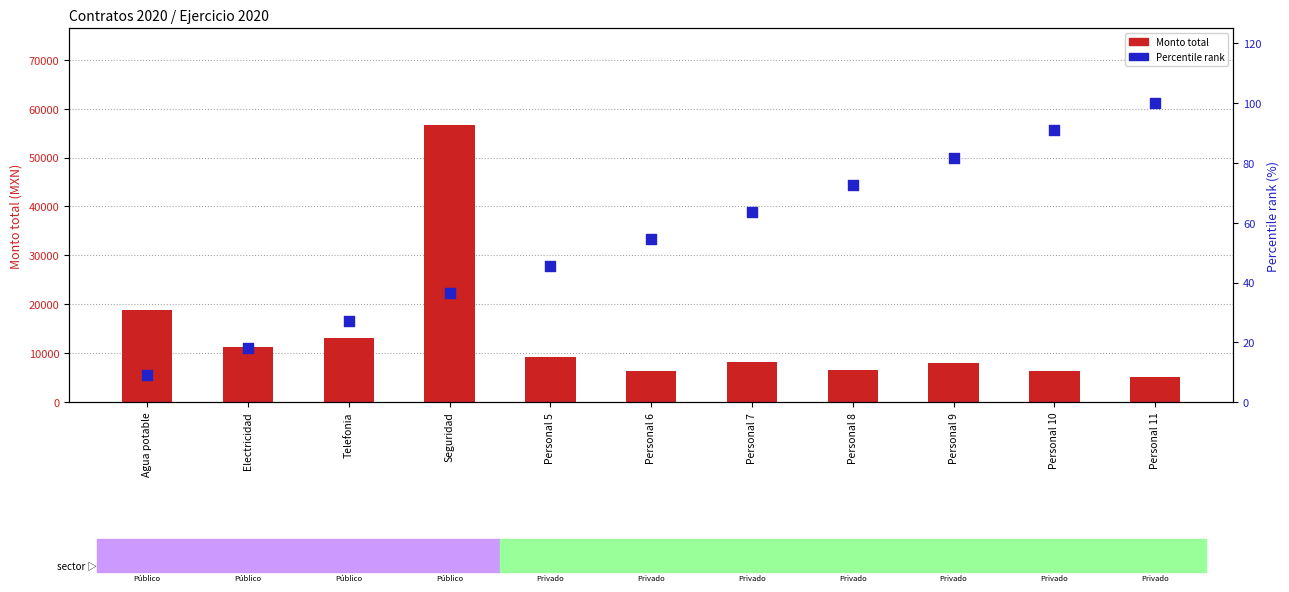

What is the total value across all series at Personal 5?

9191.3